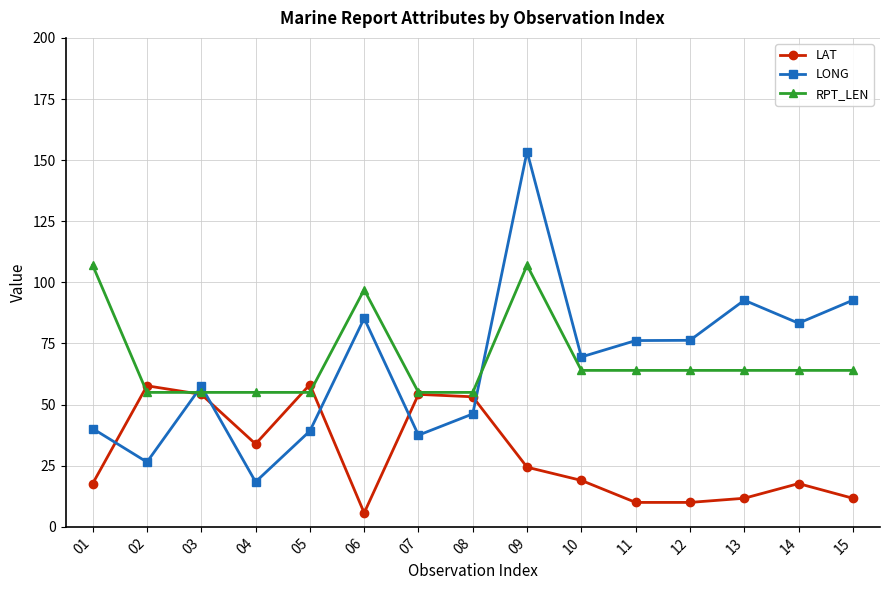

Which label corresponds to the smallest value in the chart?

06